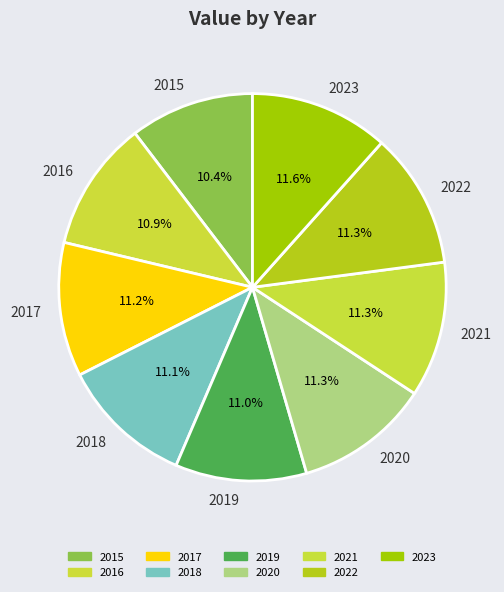

Which slice is the smallest?

2015